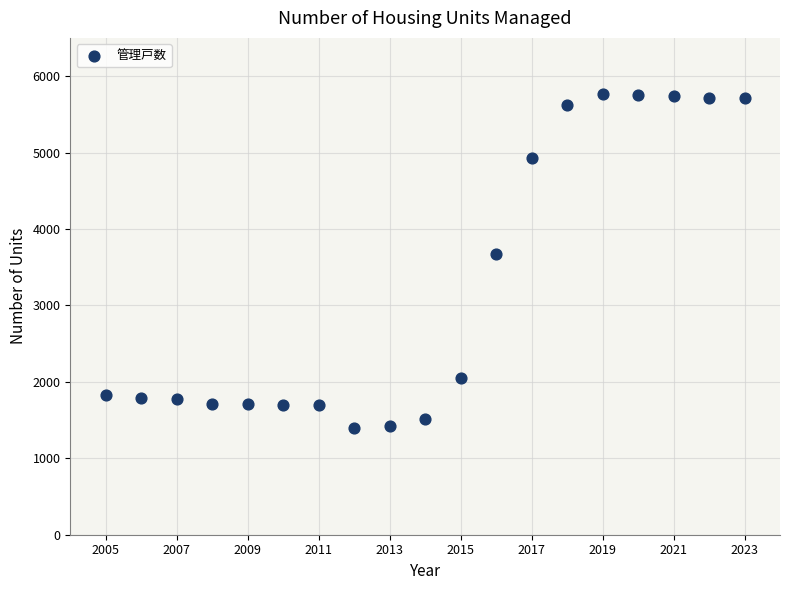

What is the range of Y values (max minus min)?

4373